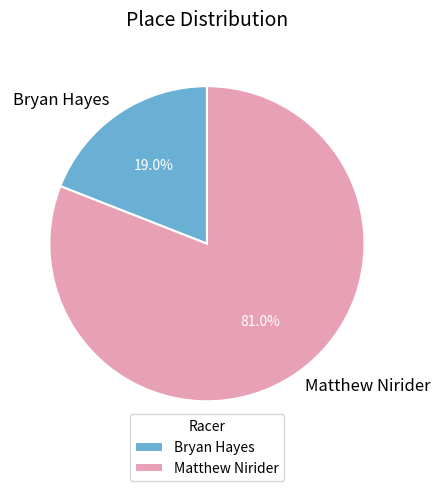

The Bryan Hayes slice represents 29% of the pie. True or false?

False